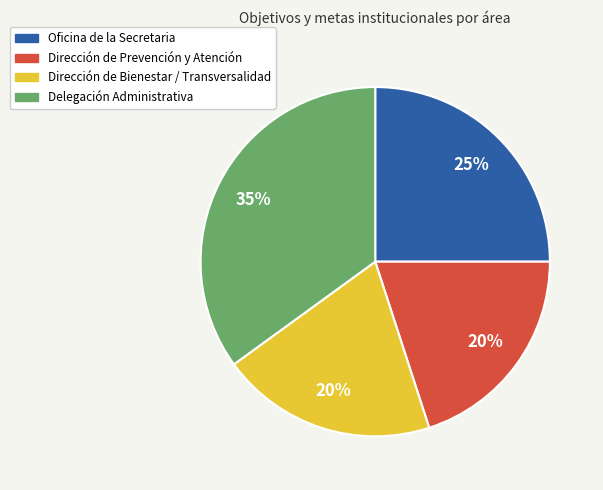

The Dirección de Prevención y Atención slice represents 27% of the pie. True or false?

False